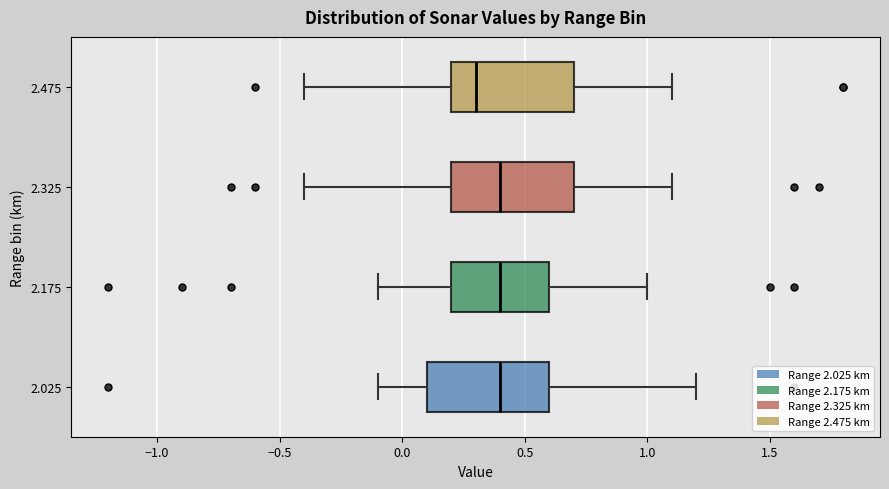

Reading bottom to top, transcribe this box plot: for each box, give where its median line is, the range the box spans, and where its two whiskers end, as read against the x-axis. The values are not printed on the chart, so give them approximately, as read against the axis.

2.025: median 0.4, box 0.1 to 0.6, whiskers -0.1 to 1.2
2.175: median 0.4, box 0.2 to 0.6, whiskers -0.1 to 1.0
2.325: median 0.4, box 0.2 to 0.7, whiskers -0.4 to 1.1
2.475: median 0.3, box 0.2 to 0.7, whiskers -0.4 to 1.1